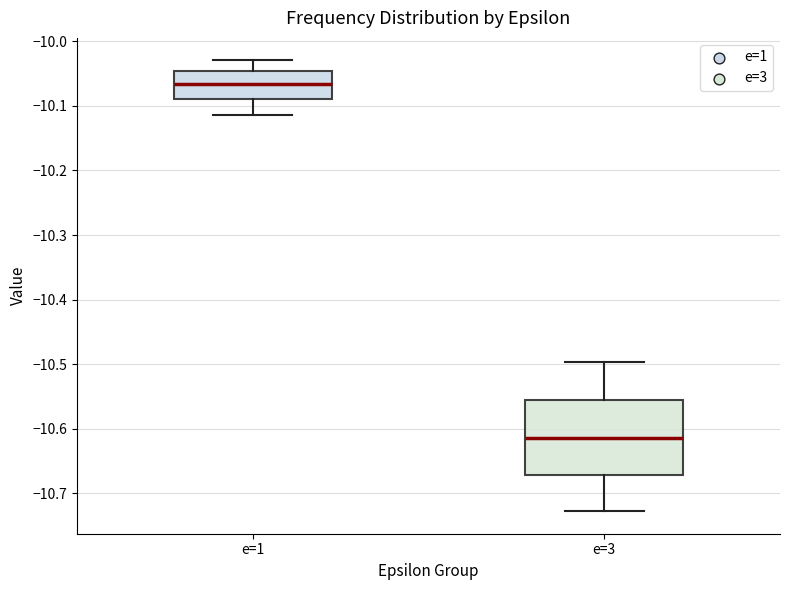

Where is the upper edge of the box for e=1 on the y-axis? The values are not printed on the chart, so give them approximately, as read against the axis.

-10.05